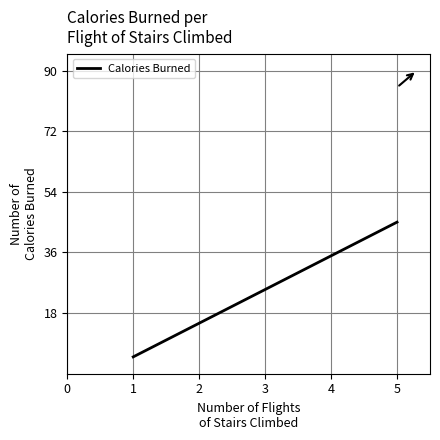

What is the greatest value displayed?

45